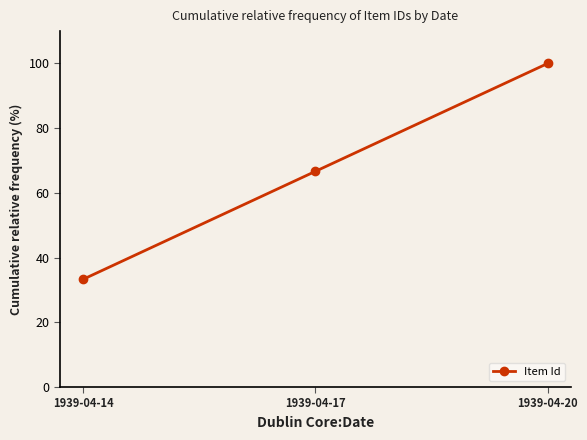

Reading right to left, transcribe all the data shown in this chart.

1939-04-20=100.0	1939-04-17=66.7	1939-04-14=33.3